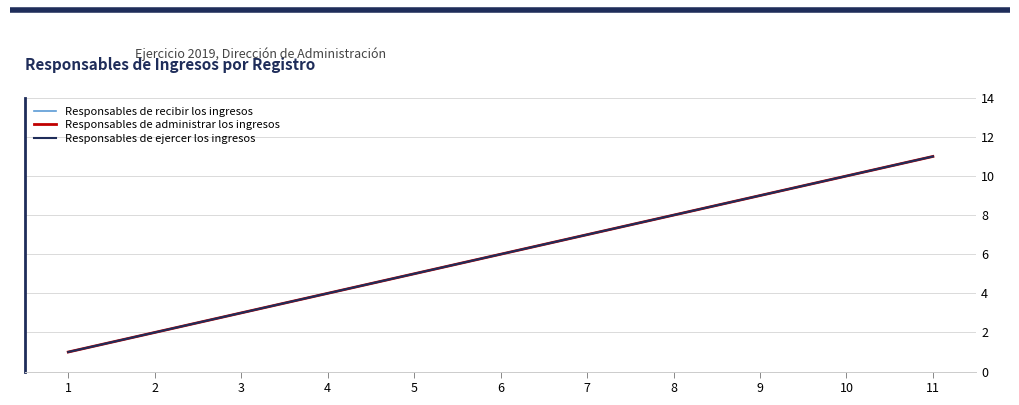

Between 1 and 9, which series saw the biggest shift?

Responsables de recibir los ingresos